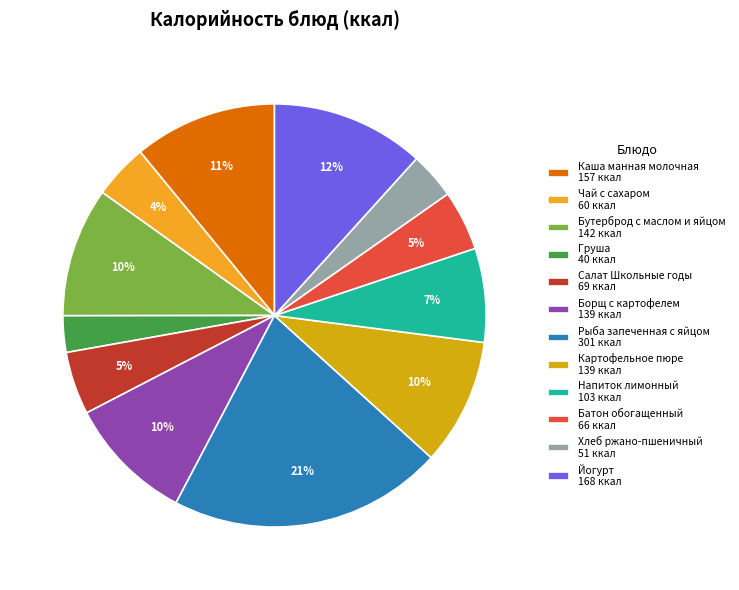

Approximately how many times larger is the value at Напиток лимонный compared to Картофельное пюре?

0.7